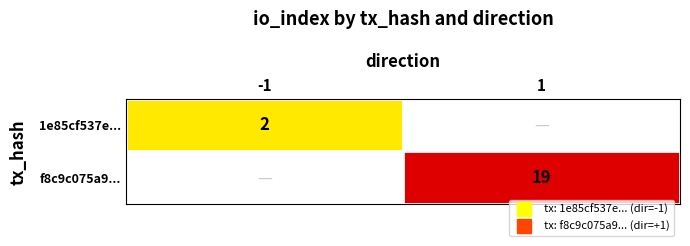

At how many categories does at least one series exceed 3?

1